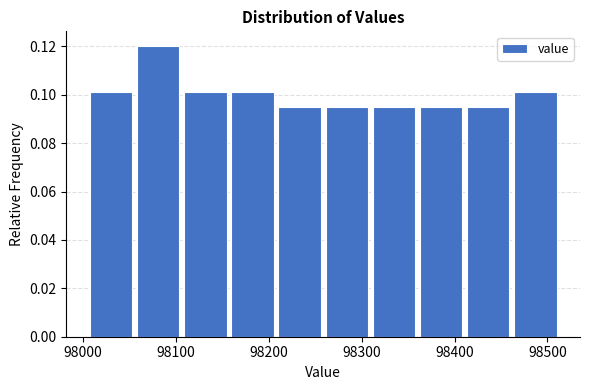

Over which range of the x-axis is the bar tallest?

98060 to 98110